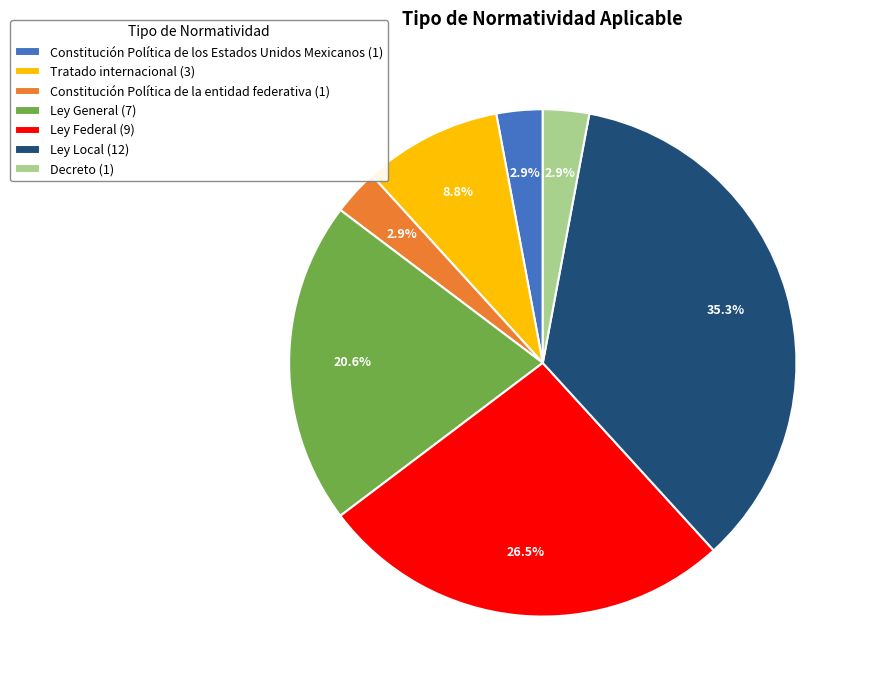

Is Ley General the majority of the pie?

No